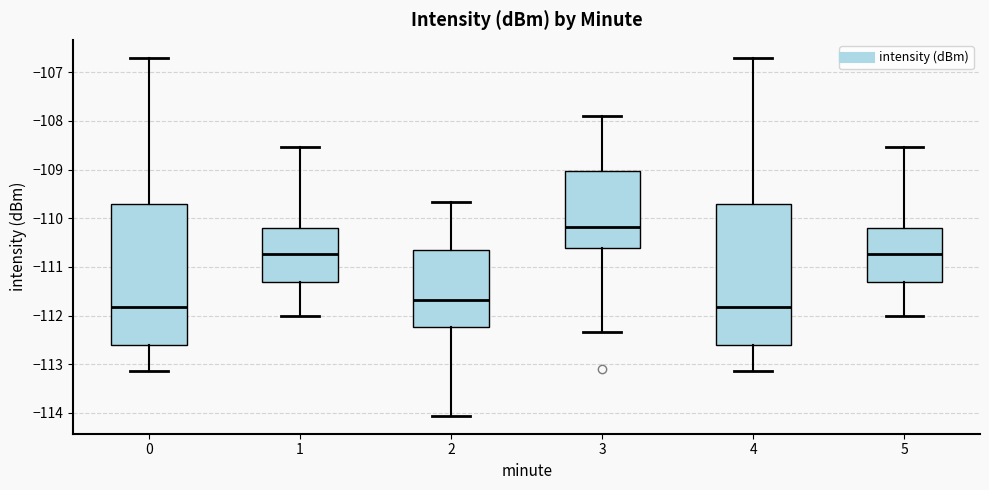

Which box's median line is the highest?

3